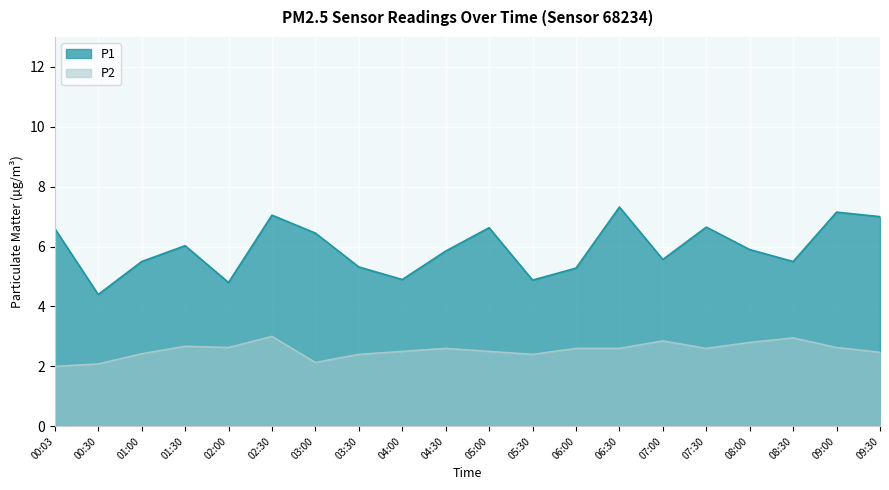

What is the label of the 16th point from the right?

02:00